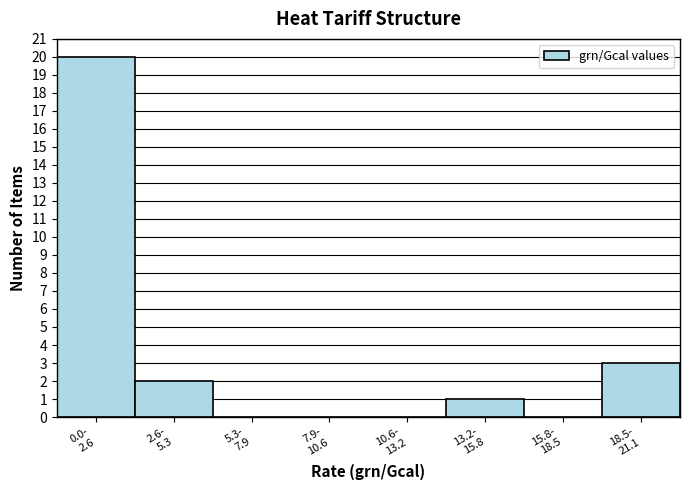

What is the sum of all values?

26